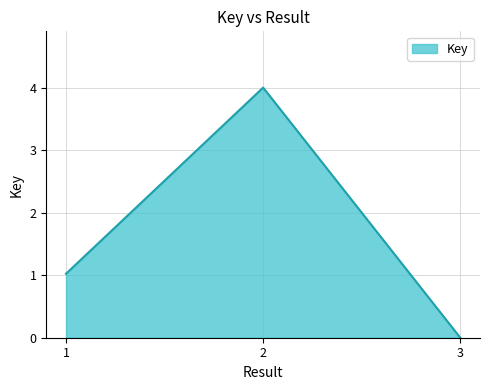

Which label corresponds to the largest value in the chart?

2